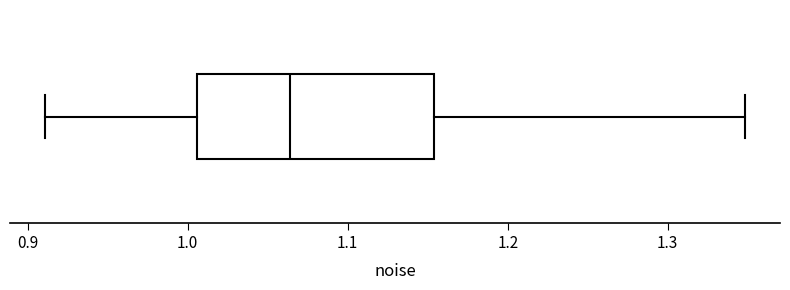

Transcribe this box plot: give where the median line is, the range the box spans, and where the two whiskers end, as read against the x-axis. The values are not printed on the chart, so give them approximately, as read against the axis.

median 1.06, box 1.01 to 1.15, whiskers 0.91 to 1.35